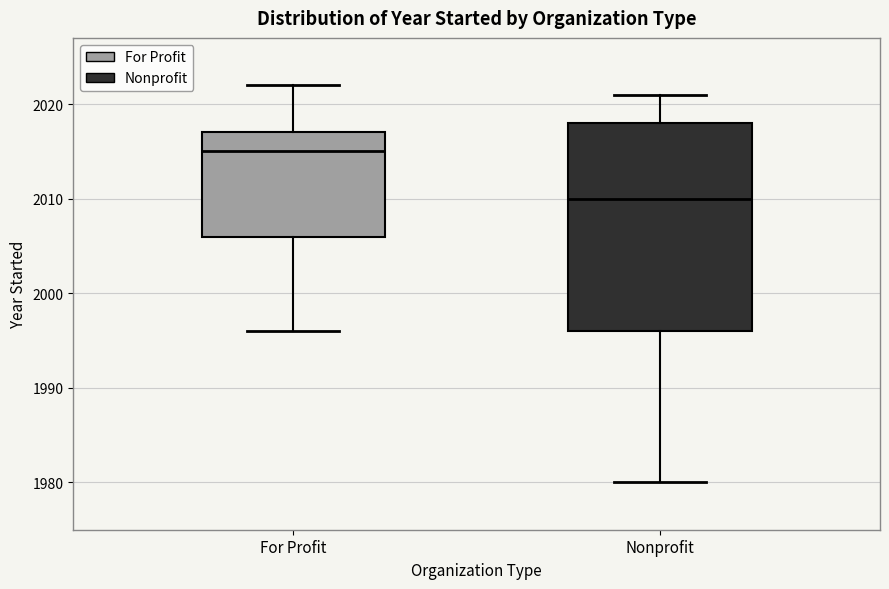

Reading left to right, transcribe this box plot: for each box, give where its median line is, the range the box spans, and where its two whiskers end, as read against the y-axis. The values are not printed on the chart, so give them approximately, as read against the axis.

For Profit: median 2015, box 2006 to 2017, whiskers 1996 to 2022
Nonprofit: median 2010, box 1996 to 2018, whiskers 1980 to 2021